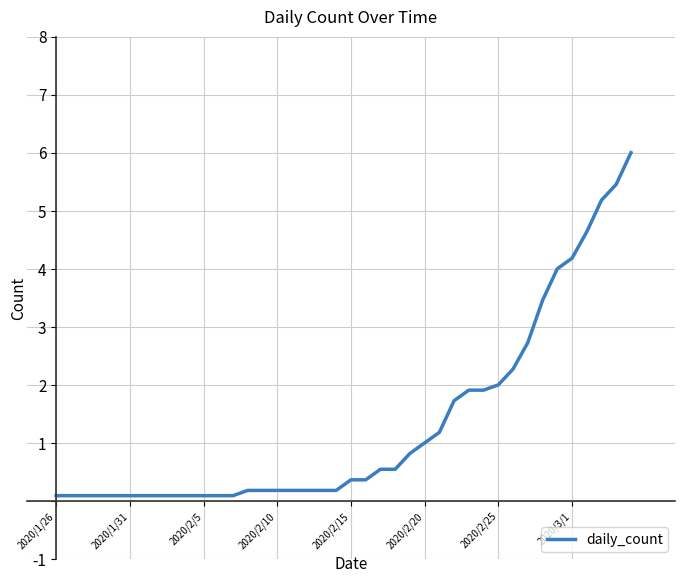

What is the sum of all values?

52.7